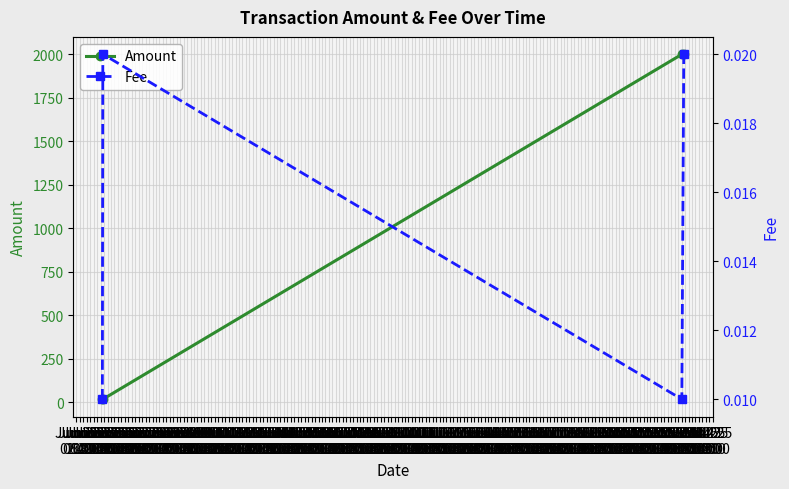

What is the highest value of the Amount series?

2000.3